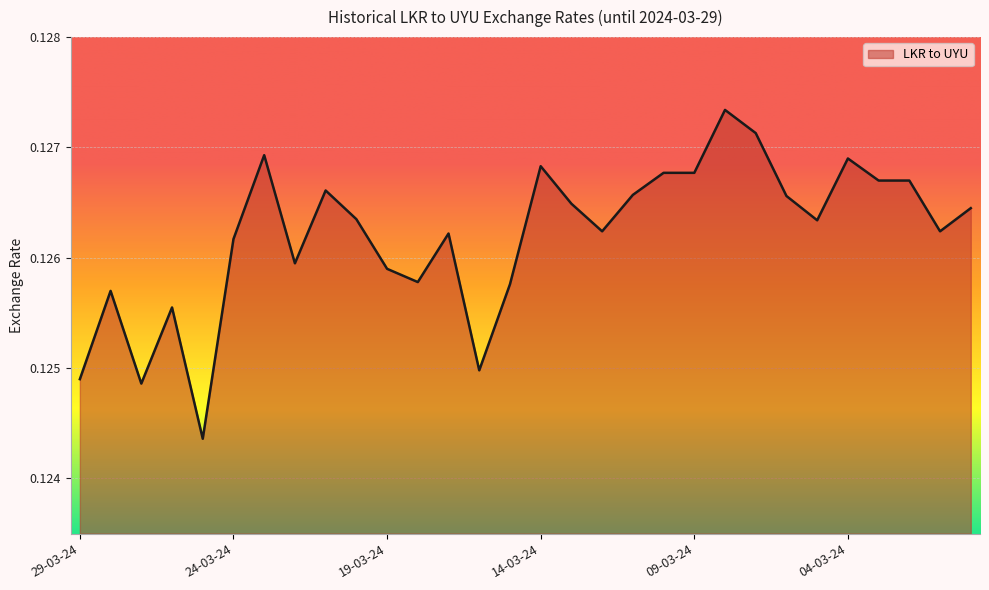

At which label is the value closest to 0?

25-03-24